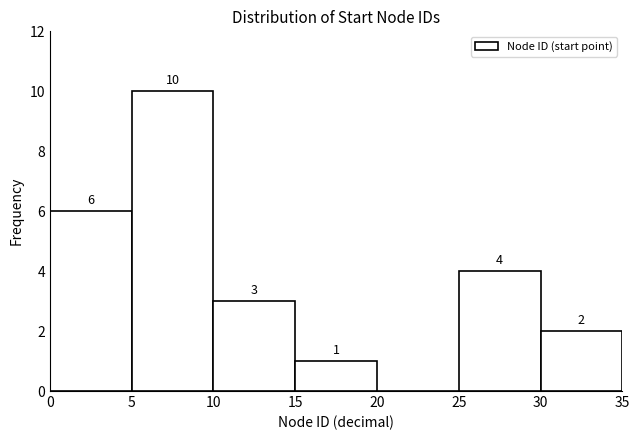

Which range on the x-axis has the tallest bar?

5 to 10